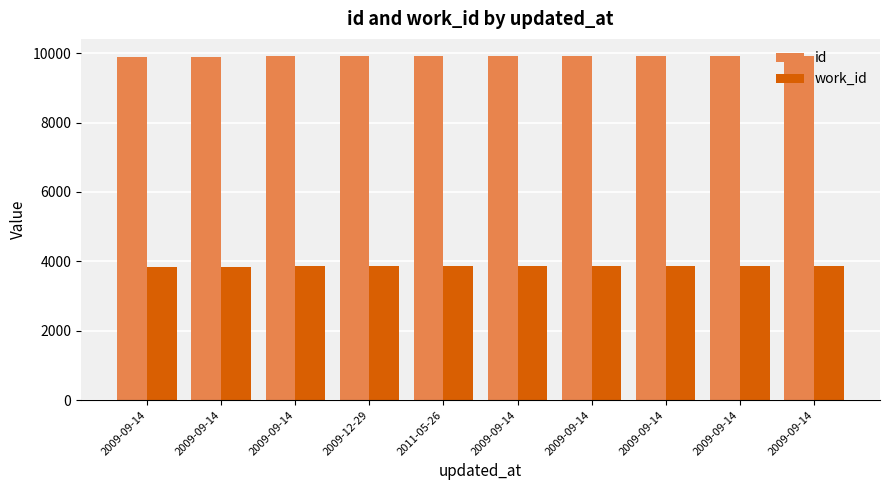

Which has a higher value, 2009-09-14 or 2009-09-14?

2009-09-14